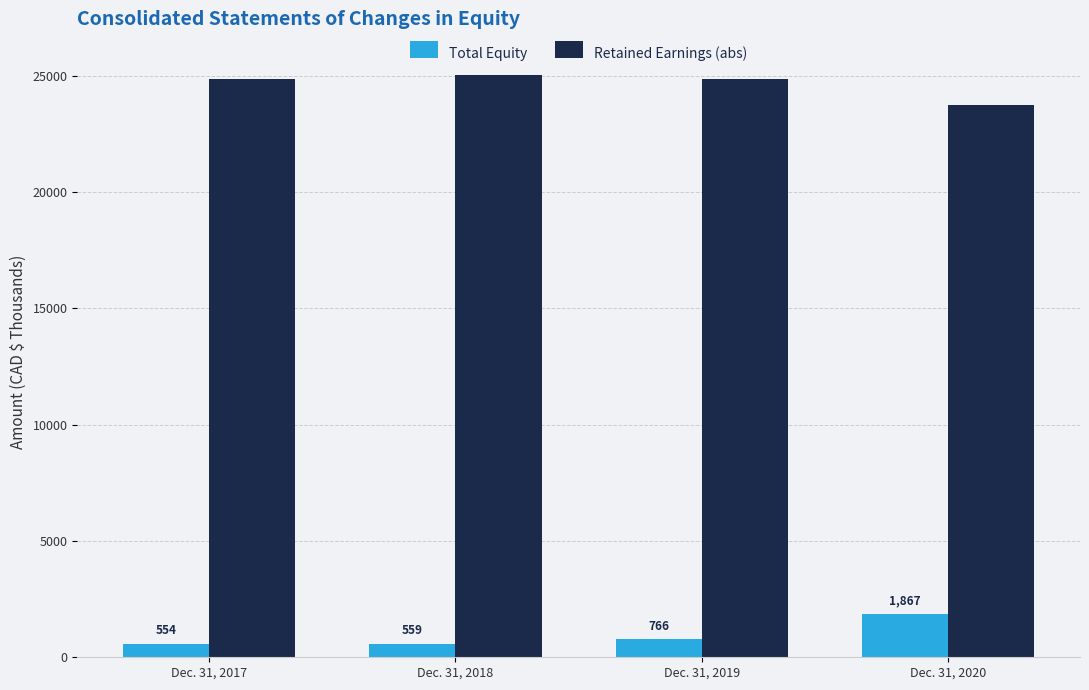

True or false: Total Equity has a value of 766.3 at Dec. 31, 2019.

True